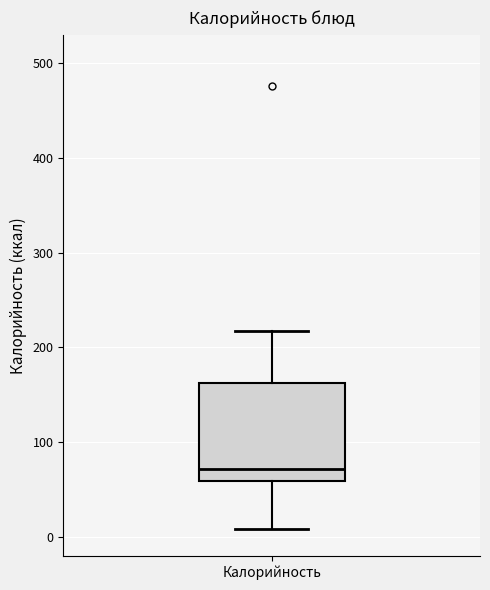

Where is the lower edge of the box for Калорийность on the y-axis? The values are not printed on the chart, so give them approximately, as read against the axis.

60